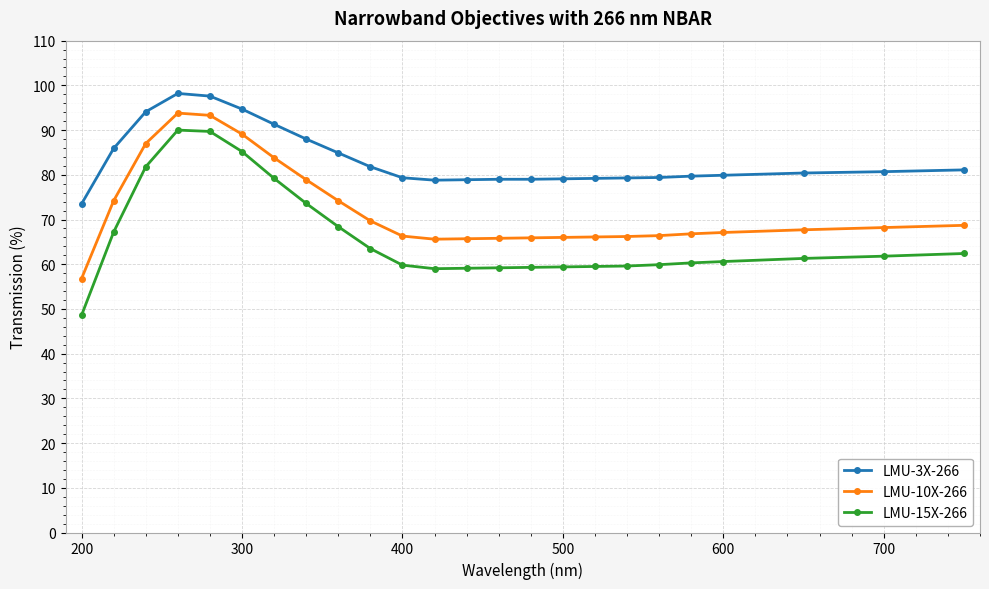

True or false: LMU-3X-266 and LMU-10X-266 intersect in this chart.

False